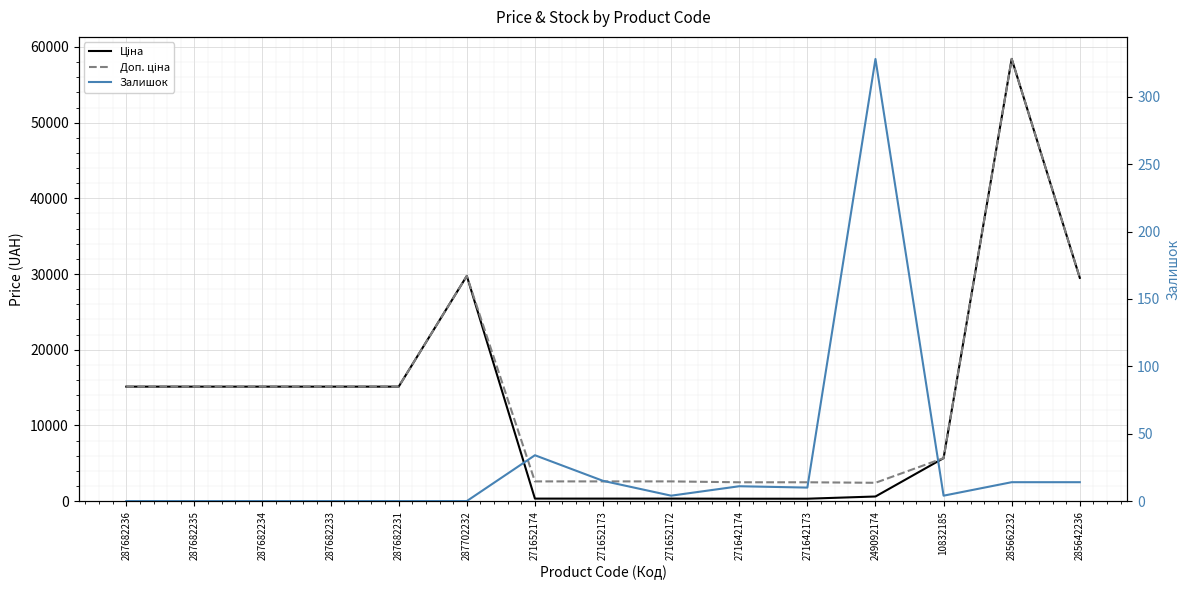

Rank the series by their maximum value, from highest to lowest.

Ціна, Доп. ціна, Залишок